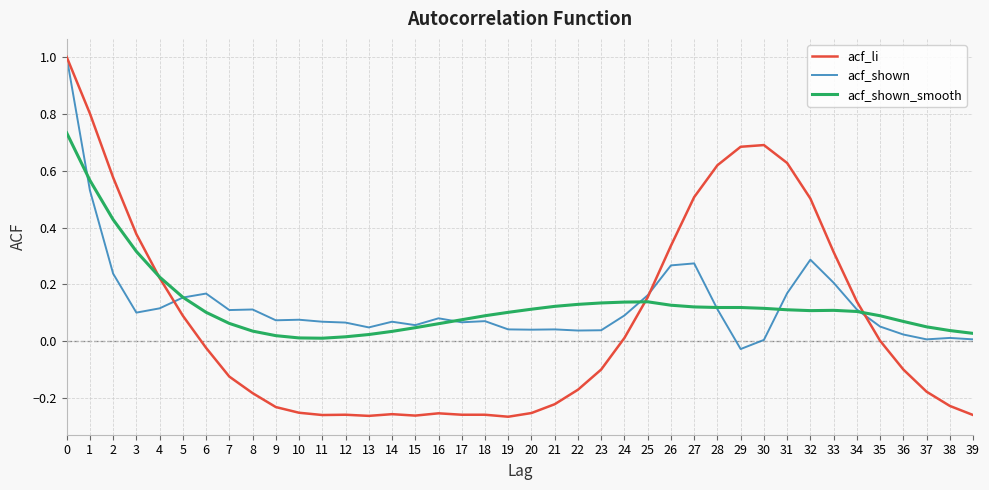

At 20, list the series in order from smallest to largest.

acf_li, acf_shown, acf_shown_smooth